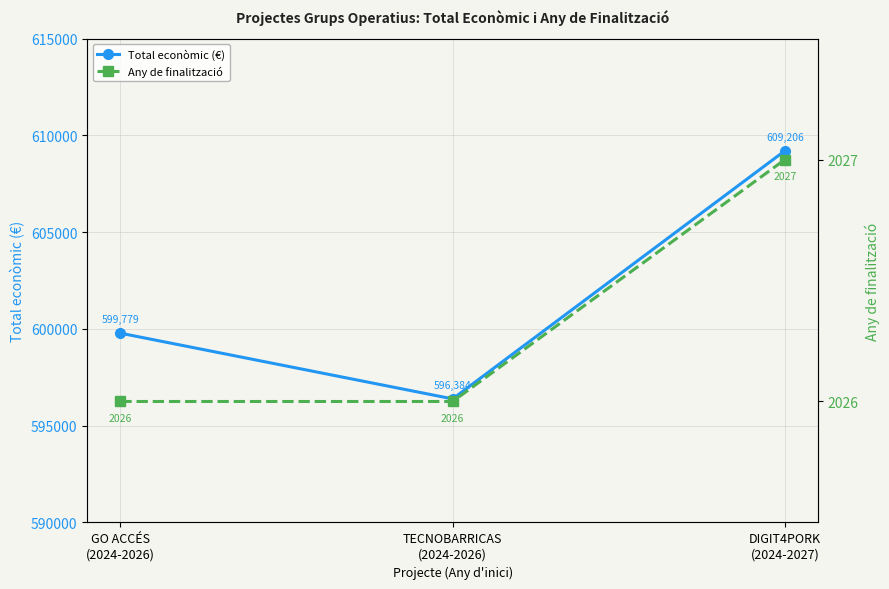

Rank the series by their average value, from lowest to highest.

Any de finalització, Total econòmic (€)